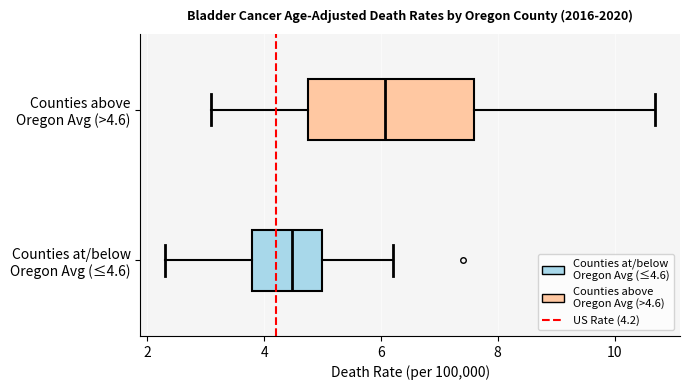

Reading bottom to top, read every box against the x-axis: the position of its median line, the range the box covers, and the ends of its whiskers. The values are not printed on the chart, so give them approximately, as read against the axis.

Counties at/below Oregon Avg (≤4.6): median 4.4, box 3.8 to 5.0, whiskers 2.4 to 6.2
Counties above Oregon Avg (>4.6): median 6.0, box 4.8 to 7.6, whiskers 3.2 to 10.8